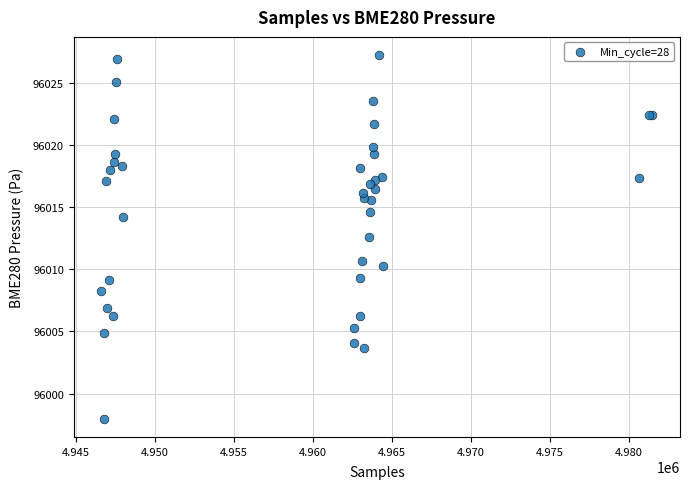

What Y value in the scatter plot is closest to 96012?

96012.6